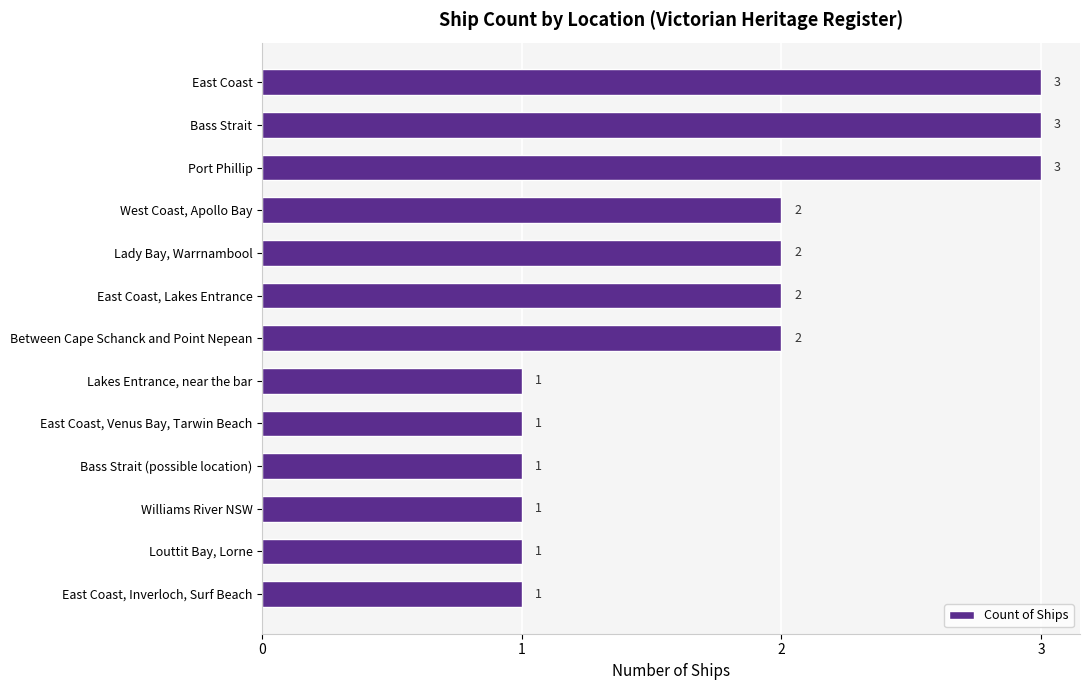

What is the maximum value shown in the chart?

3